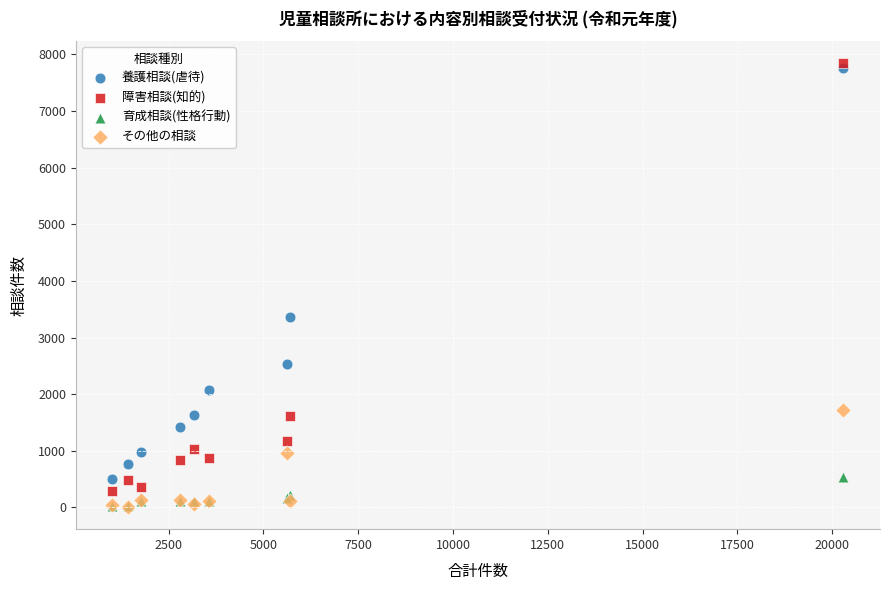

In the 障害相談(知的) series, what Y value is closest to 4067?

1616